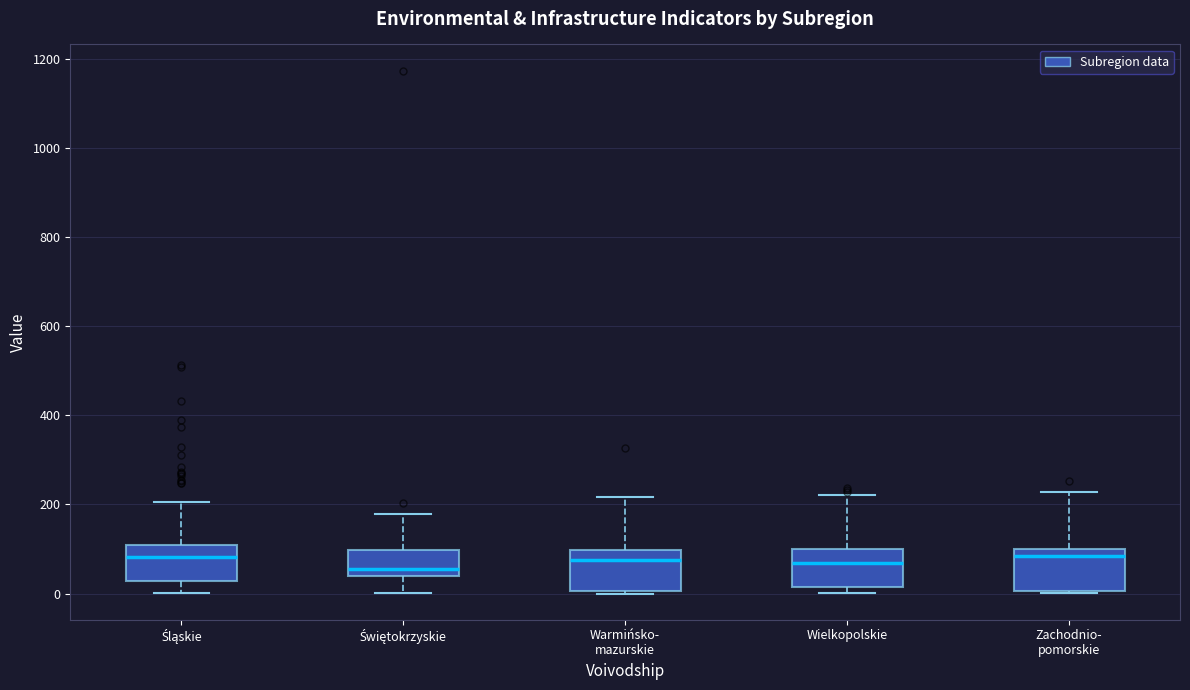

Reading left to right, transcribe this box plot: for each box, give where its median line is, the range the box spans, and where its two whiskers end, as read against the y-axis. The values are not printed on the chart, so give them approximately, as read against the axis.

Śląskie: median 80, box 20 to 100, whiskers 0 to 200
Świętokrzyskie: median 60, box 40 to 100, whiskers 0 to 180
Warmińsko- mazurskie: median 80, box 0 to 100, whiskers 0 to 220
Wielkopolskie: median 60, box 20 to 100, whiskers 0 to 220
Zachodnio- pomorskie: median 80, box 0 to 100, whiskers 0 to 220